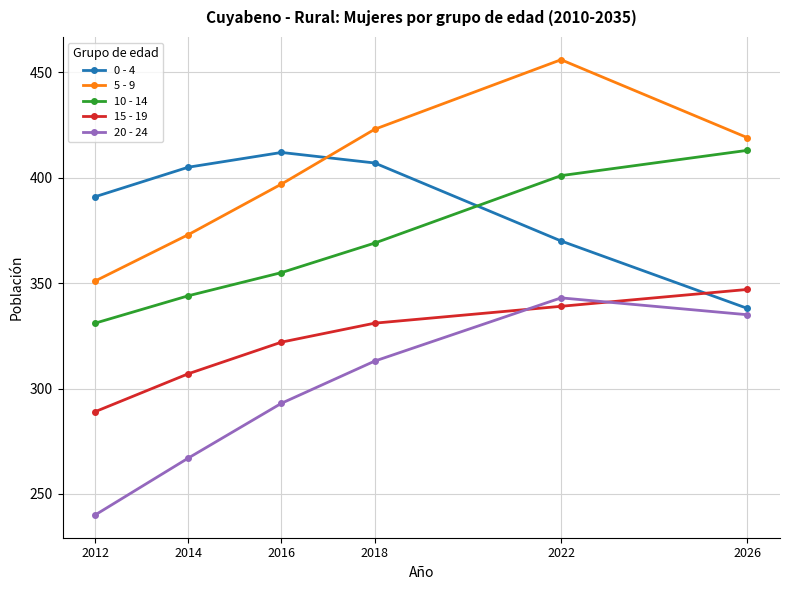

Reading left to right, list all the values displayed in this chart.

0 - 4: 2012=391	2014=405	2016=412	2018=407	2022=370	2026=338
5 - 9: 2012=351	2014=373	2016=397	2018=423	2022=456	2026=419
10 - 14: 2012=331	2014=344	2016=355	2018=369	2022=401	2026=413
15 - 19: 2012=289	2014=307	2016=322	2018=331	2022=339	2026=347
20 - 24: 2012=240	2014=267	2016=293	2018=313	2022=343	2026=335